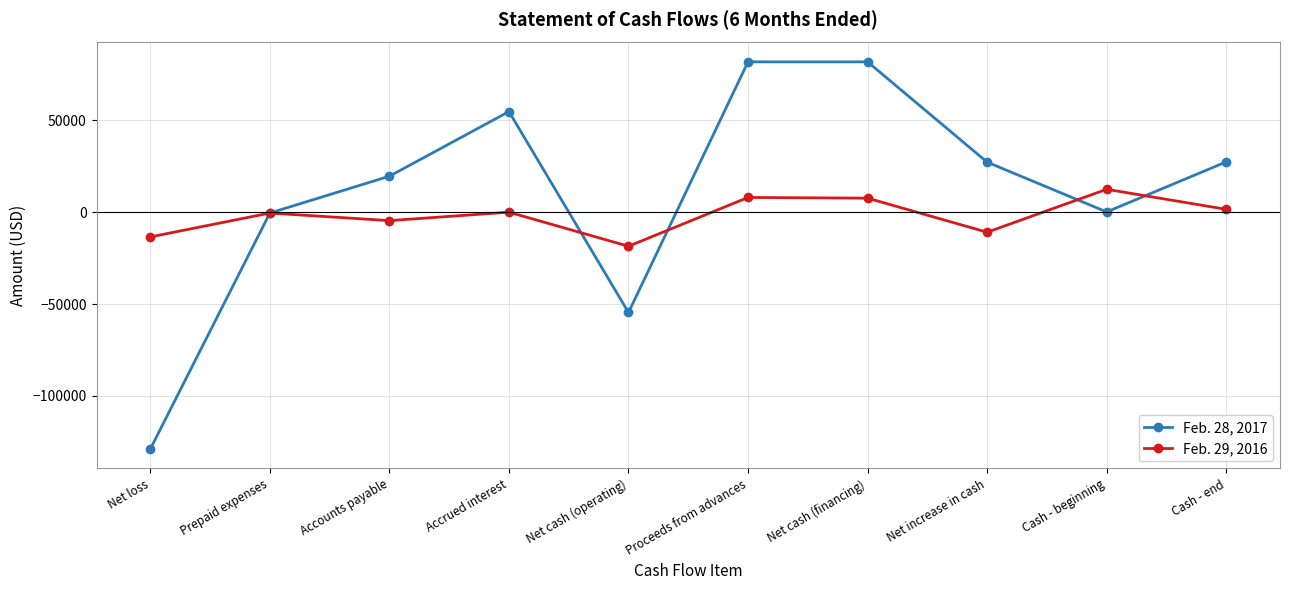

Where does the Feb. 28, 2017 series first go above 27236?

Accrued interest